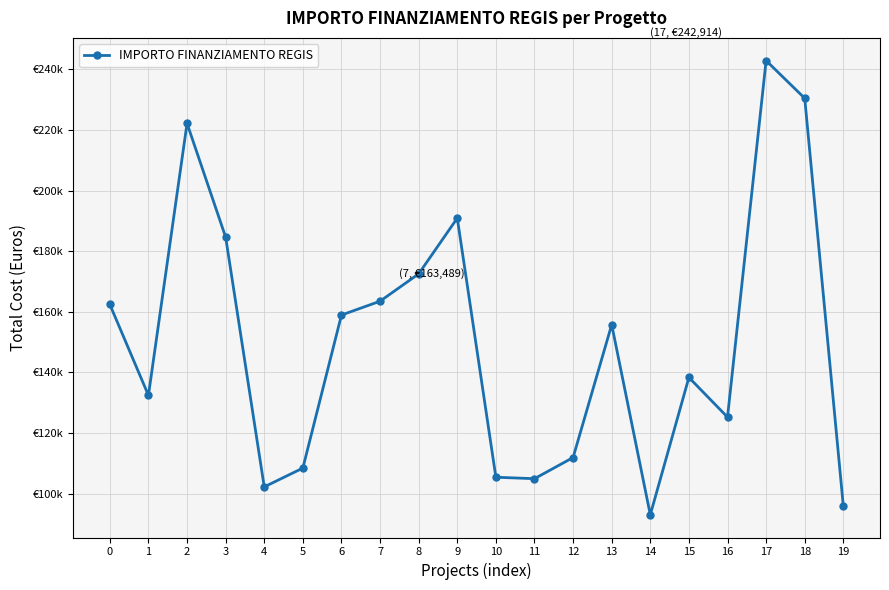

Reading left to right, what are all the values shown in this chart?

162423.8	132411.4	222191.0	184640.3	102189.8	108398.2	158921.3	163488.7	172513.7	190907.4	105376.1	104903.8	111879.7	155742.9	92980.8	138311.0	125215.1	242913.7	230471.5	95856.0